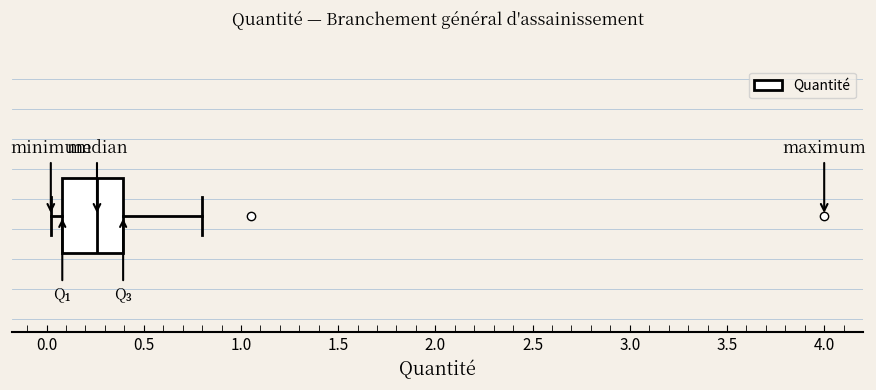

Read this box plot against the x-axis: the position of the median line, the range covered by the box, and the ends of both whiskers. The values are not printed on the chart, so give them approximately, as read against the axis.

median 0.25, box 0.10 to 0.40, whiskers 0.00 to 0.80